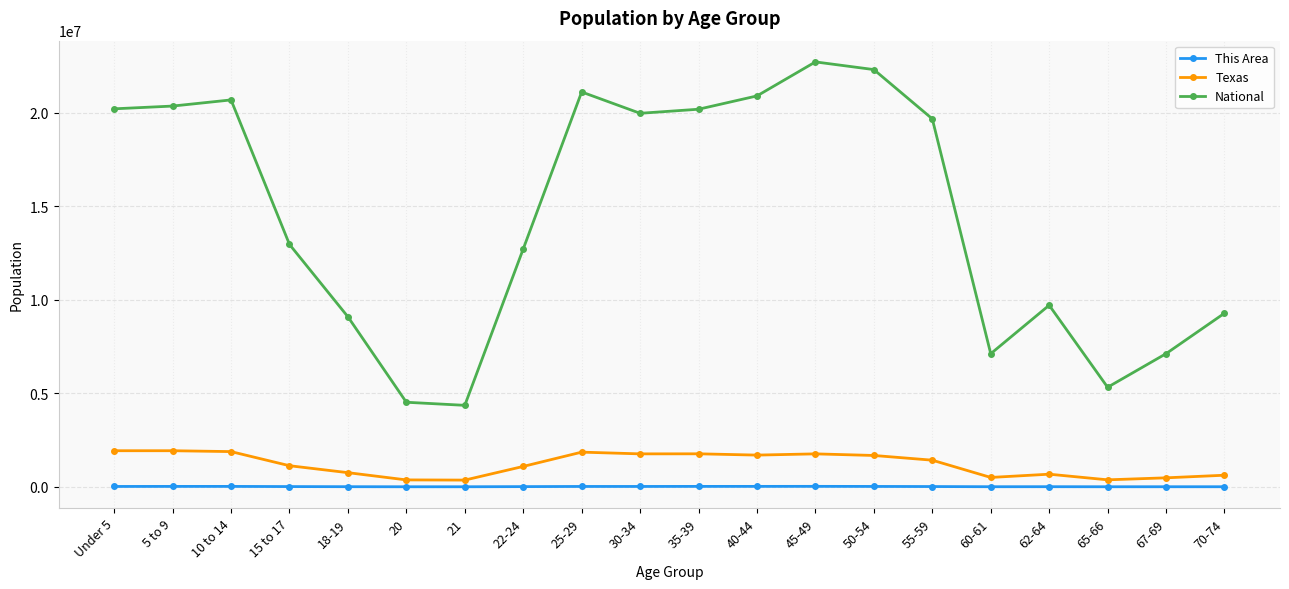

How many distinct data groups are displayed?

3